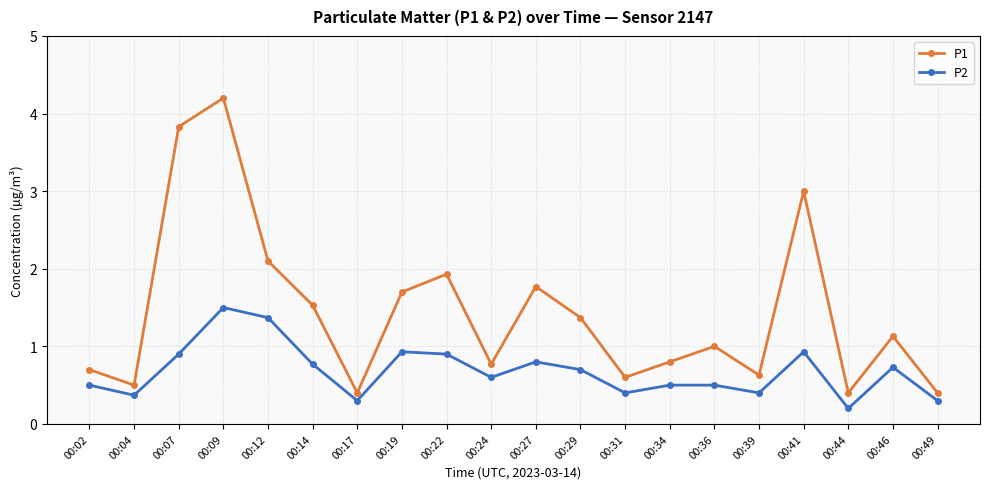

Is the value of P2 at 00:02 greater than the value of P1 at 00:46?

No